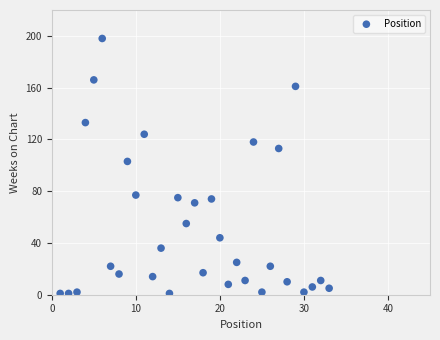

What is the range of X values (max minus min)?

32